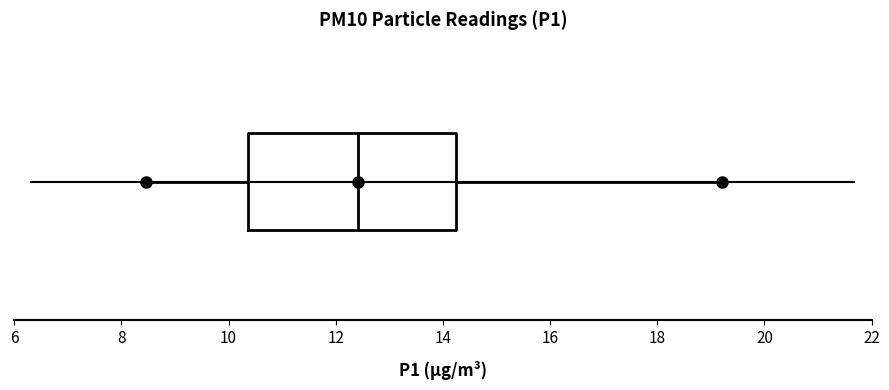

Where does the left whisker of the box end on the x-axis? The values are not printed on the chart, so give them approximately, as read against the axis.

8.4